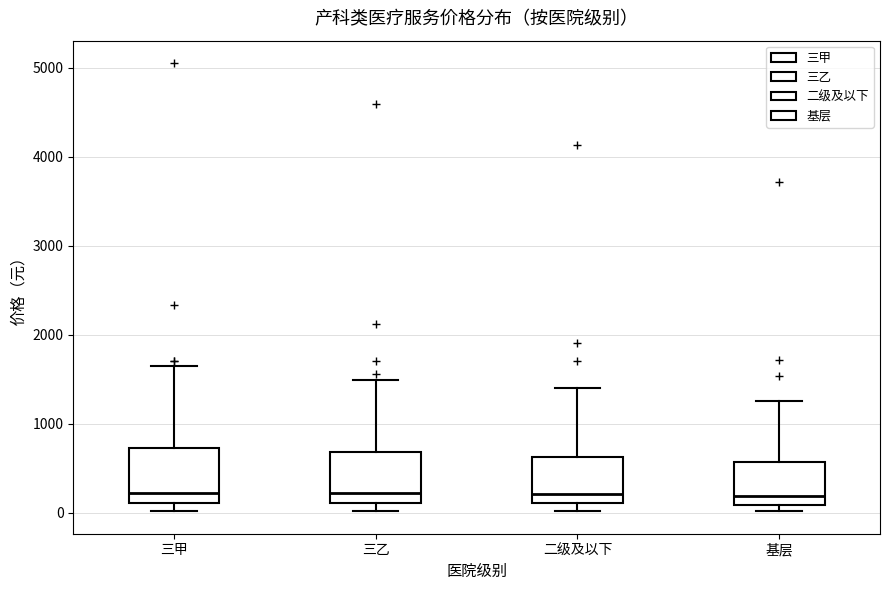

Where does the upper whisker of the box for 三乙 end on the y-axis? The values are not printed on the chart, so give them approximately, as read against the axis.

1500